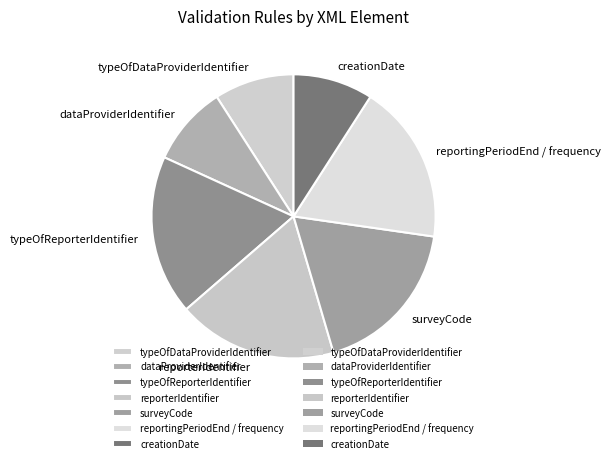

What is the ratio of the value at reportingPeriodEnd / frequency to the value at creationDate?

2.0